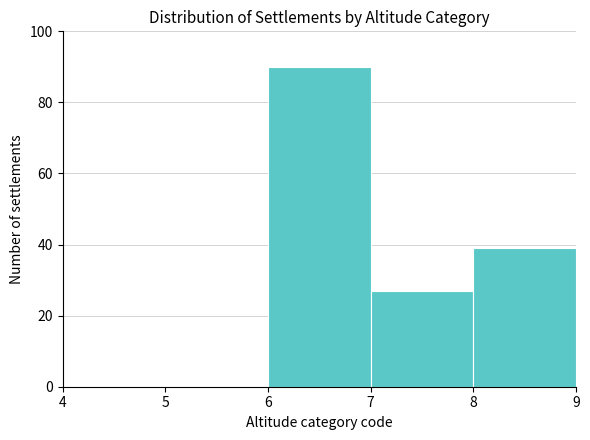

How tall is the bar that spans 8 to 9 on the x-axis? The values are not printed on the chart, so give them approximately, as read against the axis.

40